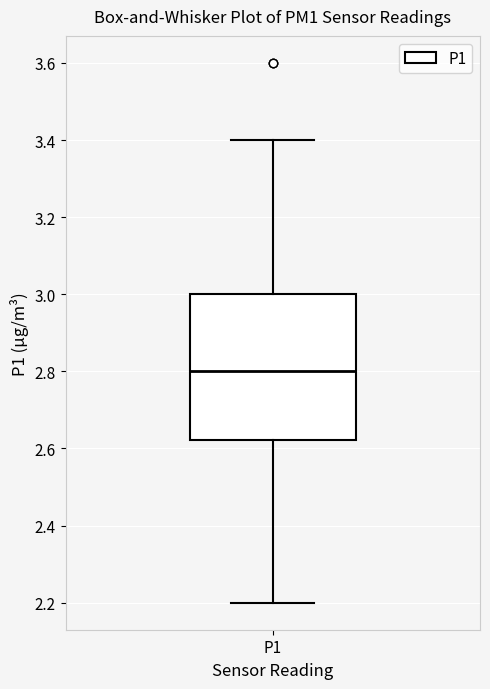

Read this box plot against the y-axis: the position of the median line, the range covered by the box, and the ends of both whiskers. The values are not printed on the chart, so give them approximately, as read against the axis.

median 2.80, box 2.62 to 3.00, whiskers 2.20 to 3.40